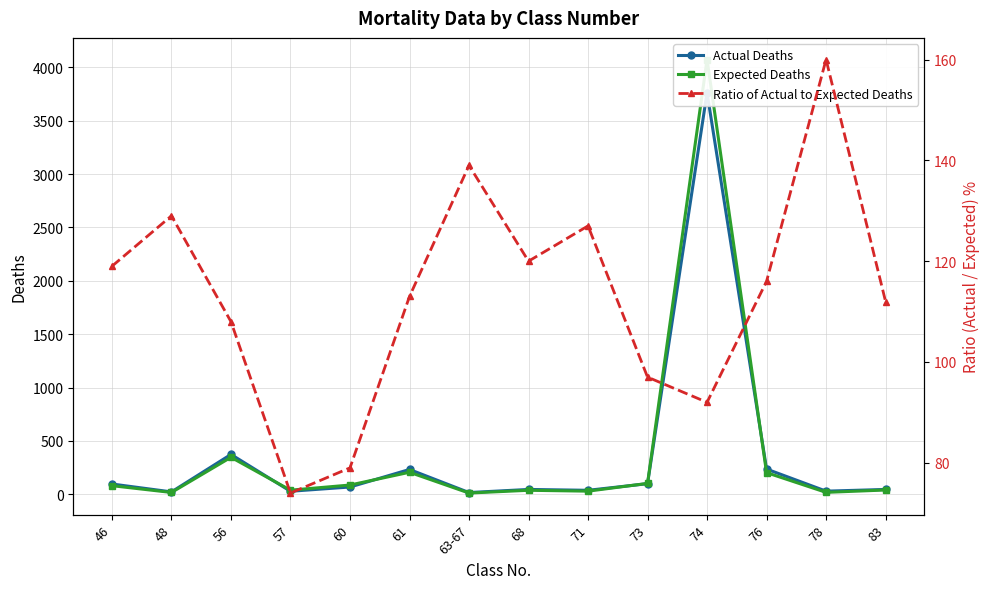

What is the value of the Expected Deaths point at the 13th from the left?

18.8